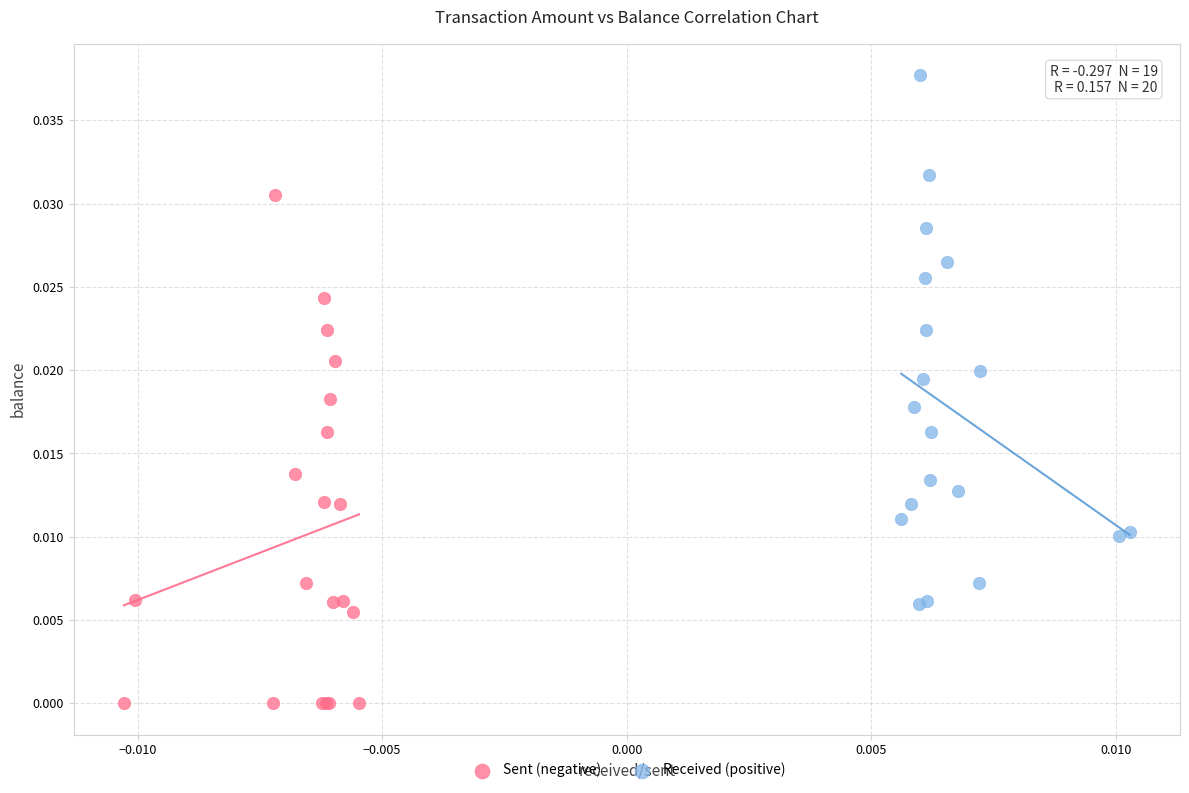

Which series contains the highest Y value?

Received (positive)